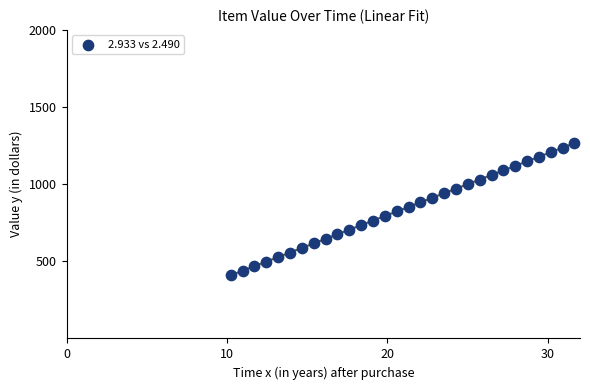

What is the range of Y values (max minus min)?

856.8